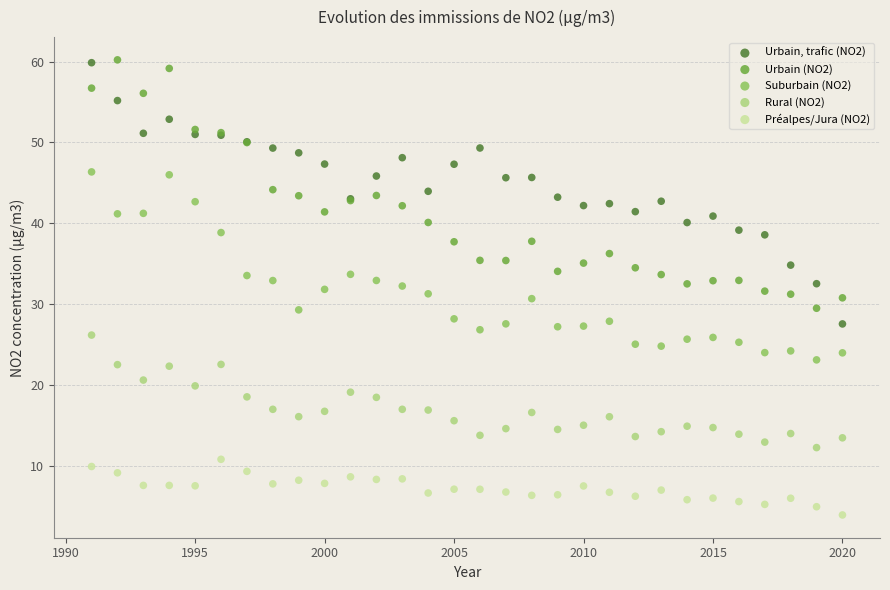

Which series has the widest spread of Y values?

Urbain, trafic (NO2)